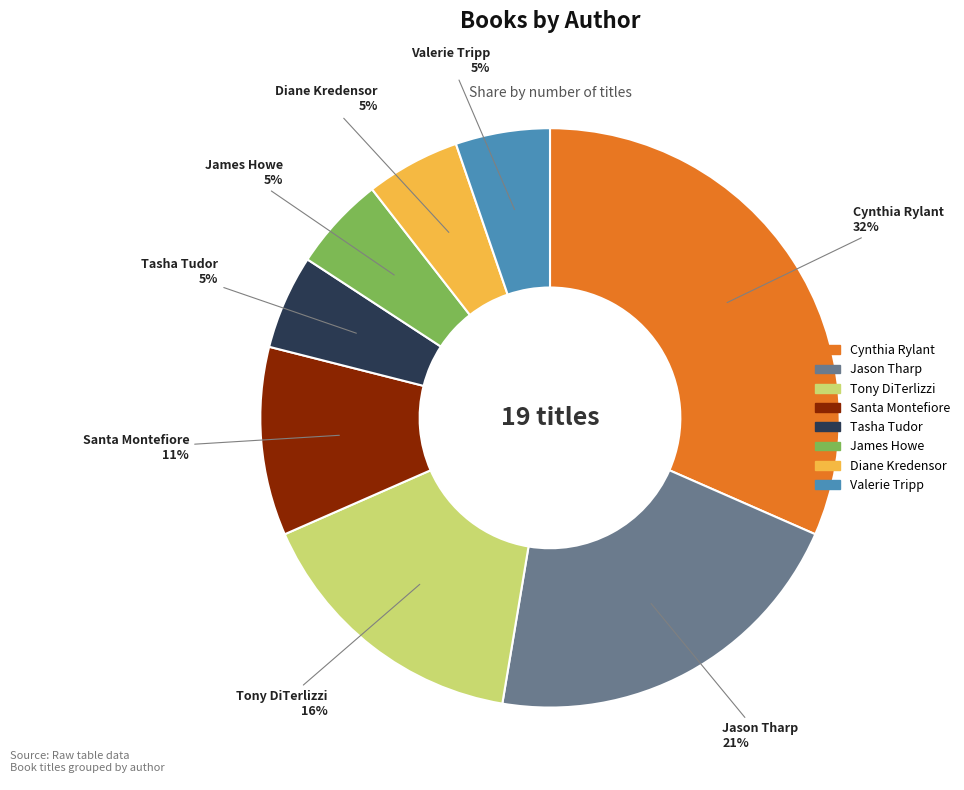

Is it true that James Howe is 1% of the pie?

False